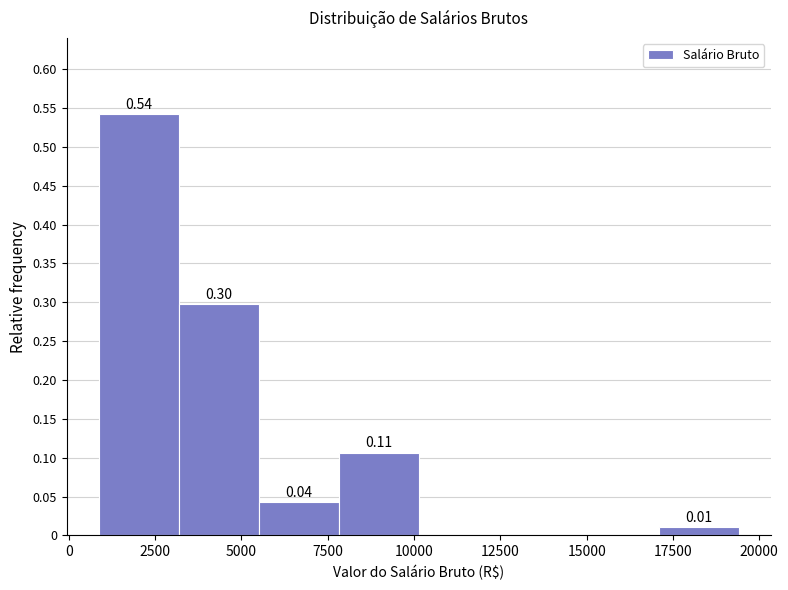

Which range on the x-axis has the tallest bar?

1000 to 3000